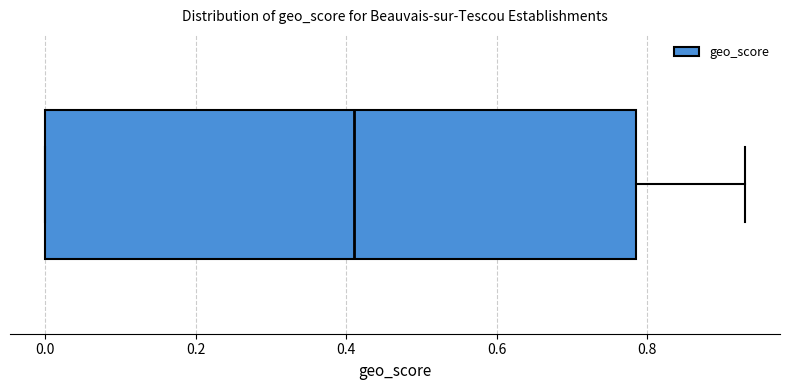

Where does the right whisker of the box end on the x-axis? The values are not printed on the chart, so give them approximately, as read against the axis.

0.94